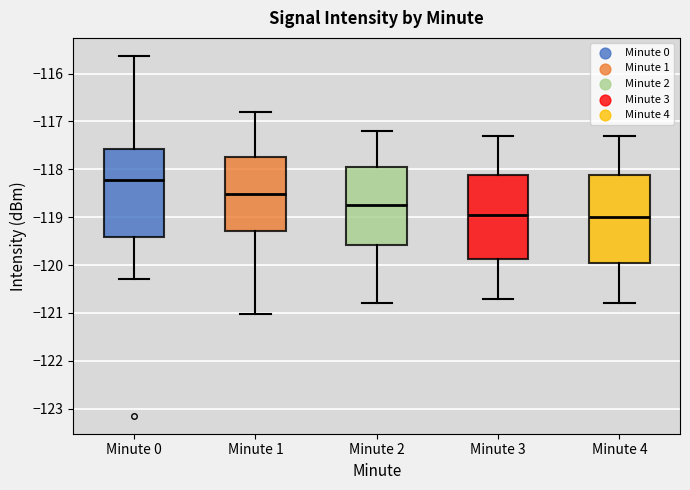

Where does the upper whisker of the box for Minute 2 end on the y-axis? The values are not printed on the chart, so give them approximately, as read against the axis.

-117.2